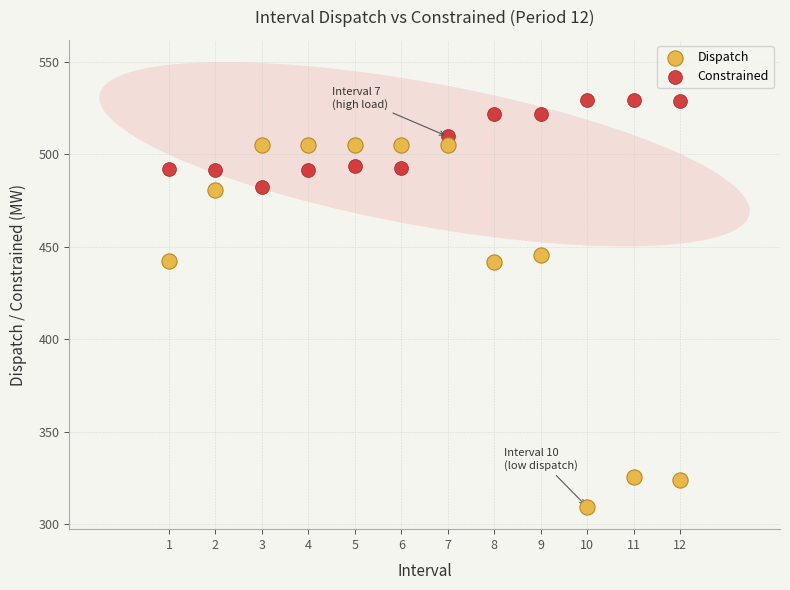

Which series contains the lowest Y value?

Dispatch